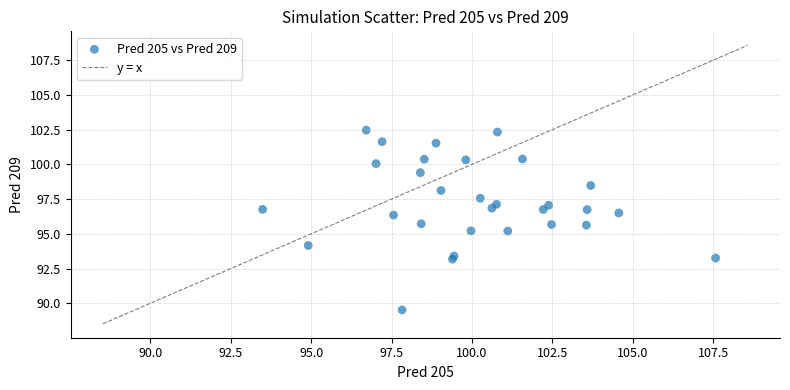

What is the range of X values (max minus min)?

14.1